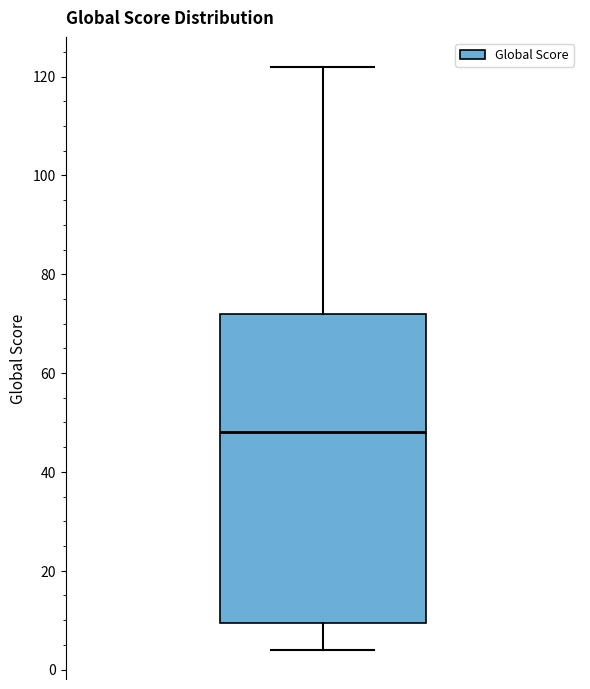

Transcribe this box plot: give where the median line is, the range the box spans, and where the two whiskers end, as read against the y-axis. The values are not printed on the chart, so give them approximately, as read against the axis.

median 48, box 10 to 72, whiskers 4 to 122